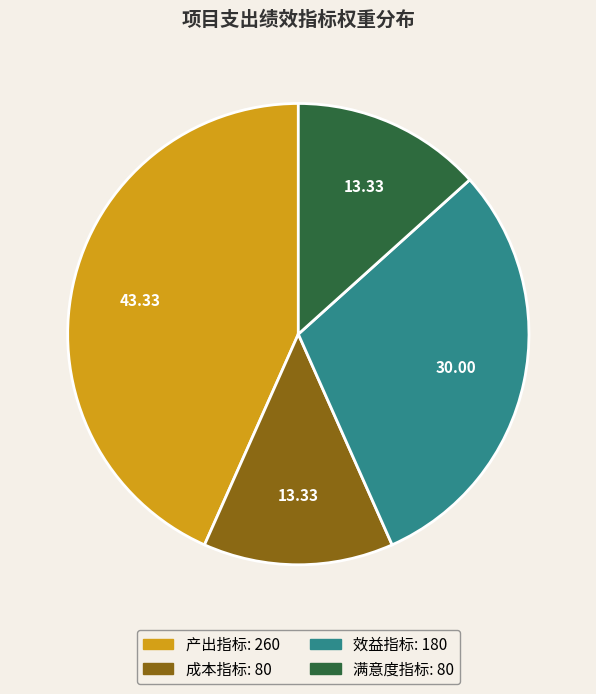

Is the sum of 产出指标 and 满意度指标 greater than half?

Yes